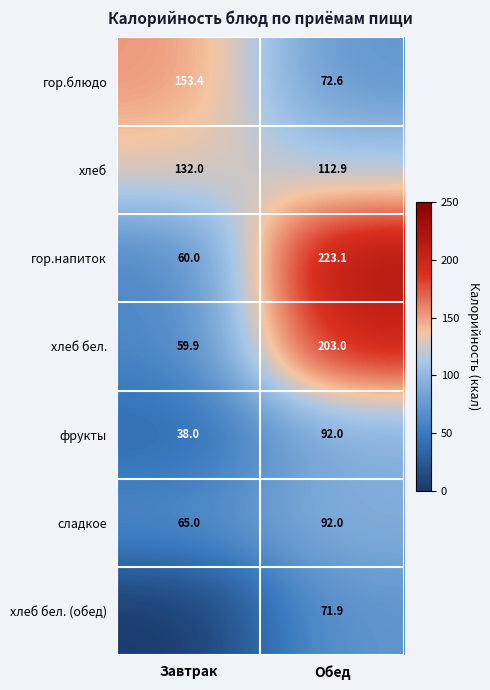

What is the difference between the maximum and minimum values in the хлеб series?

19.1